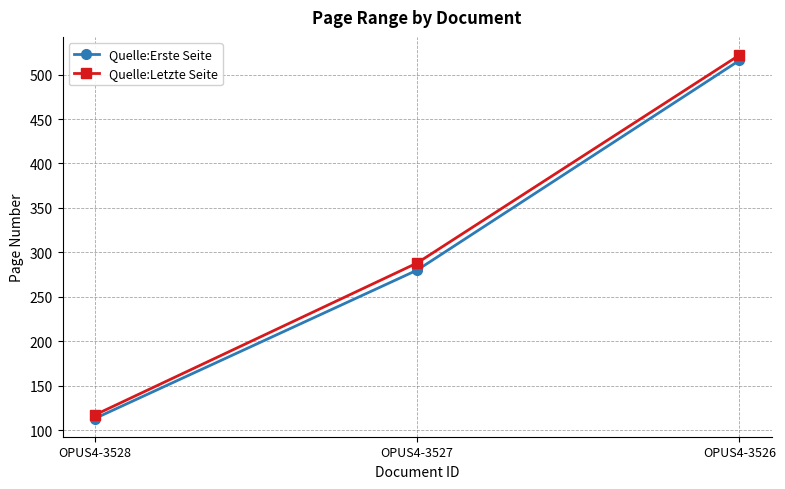

Which series has the largest total across all categories?

Quelle:Letzte Seite